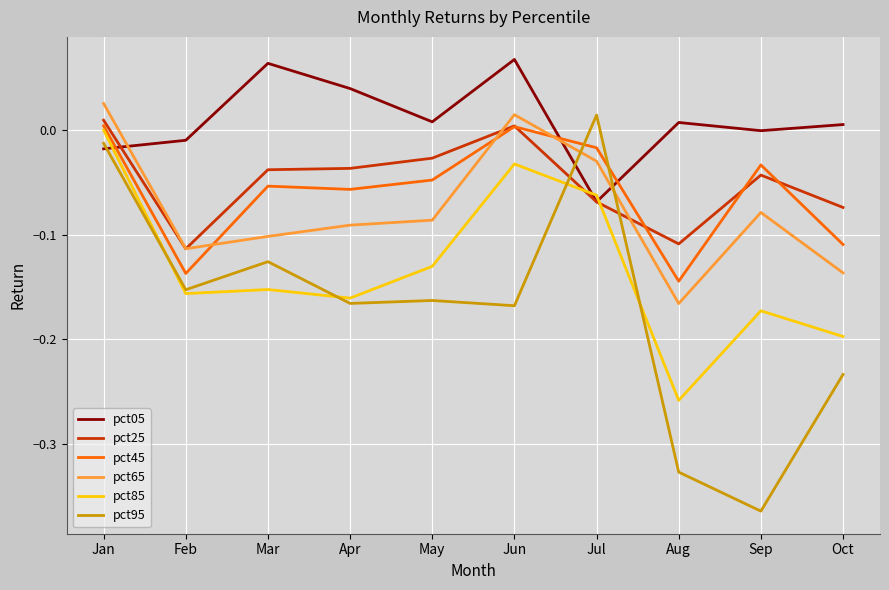

Count the number of data series in this chart.

6